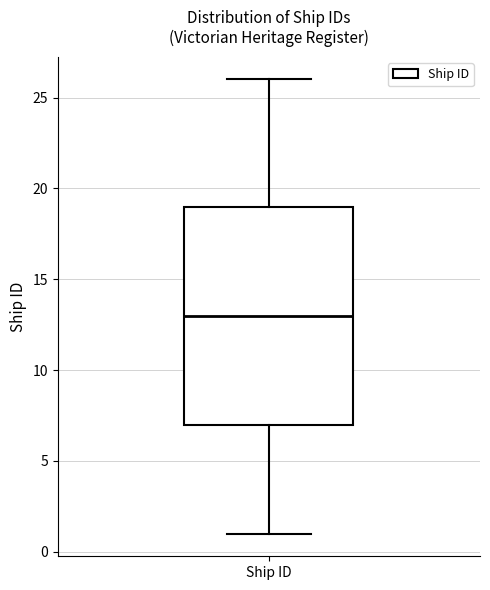

Read this box plot against the y-axis: the position of the median line, the range covered by the box, and the ends of both whiskers. The values are not printed on the chart, so give them approximately, as read against the axis.

median 13, box 7 to 19, whiskers 1 to 26